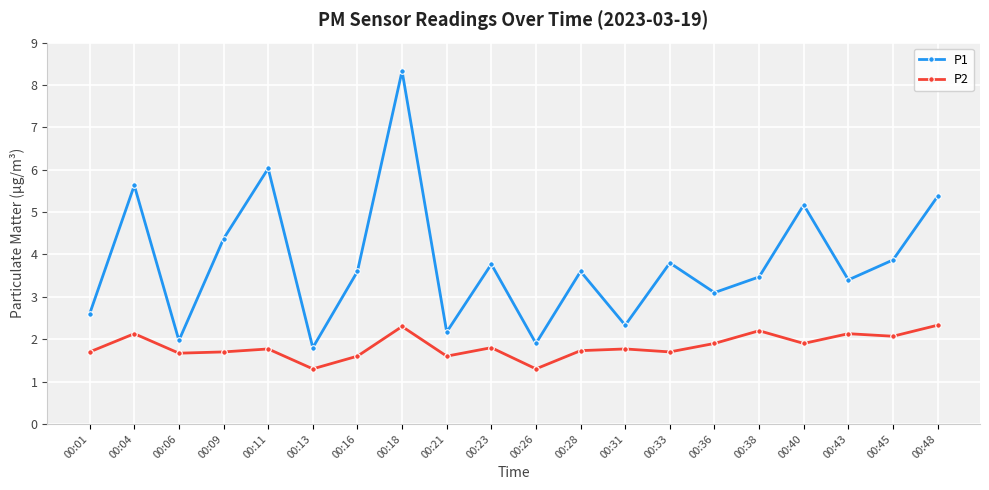

What is the difference between the second highest and second lowest values in the P2 series?

1.0